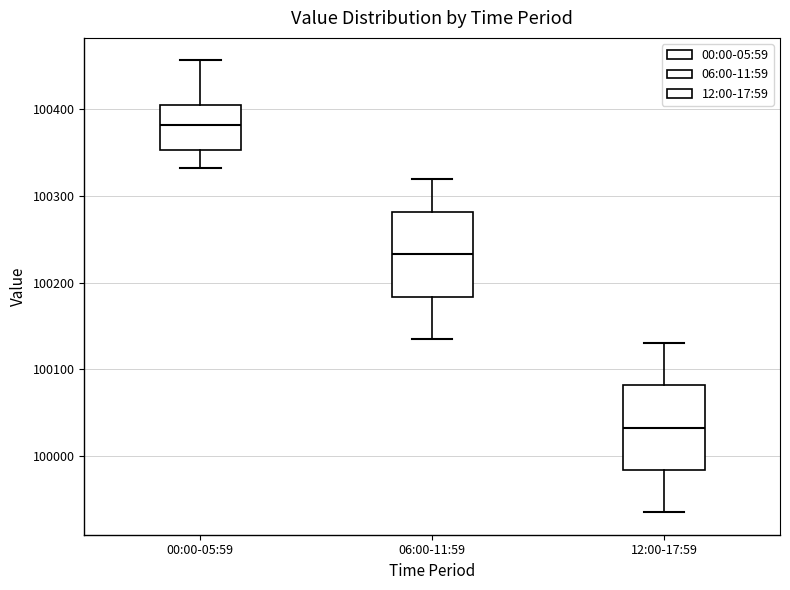

Where does the median line of the box for 12:00-17:59 sit on the y-axis? The values are not printed on the chart, so give them approximately, as read against the axis.

100030